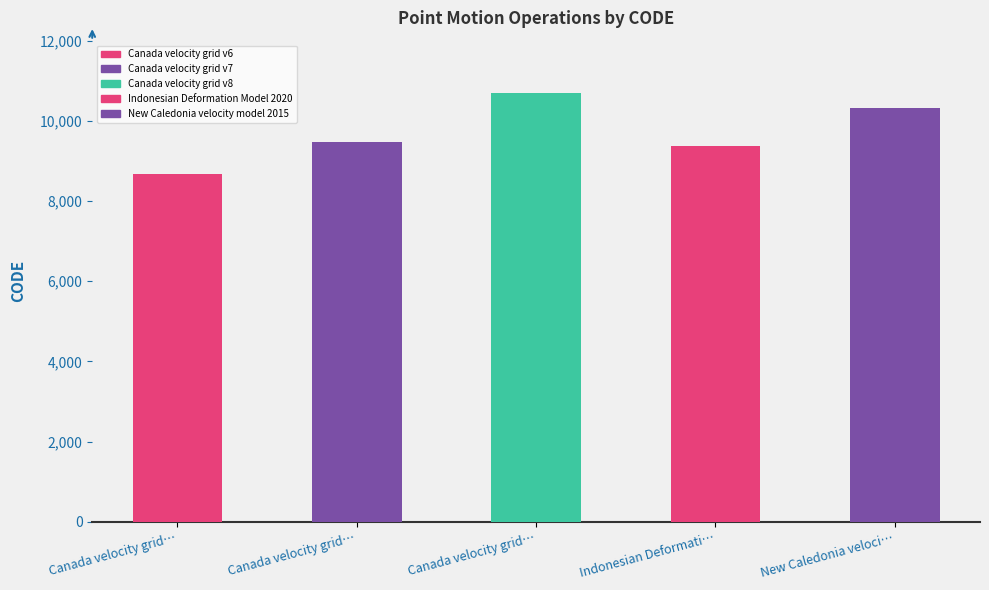

How many values are below 9483?

2